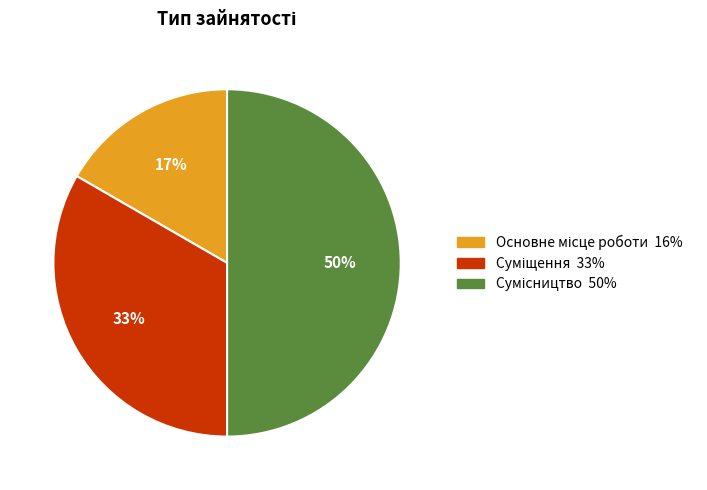

To the nearest percent, what is the difference between the largest and smallest slice percentages?

33%